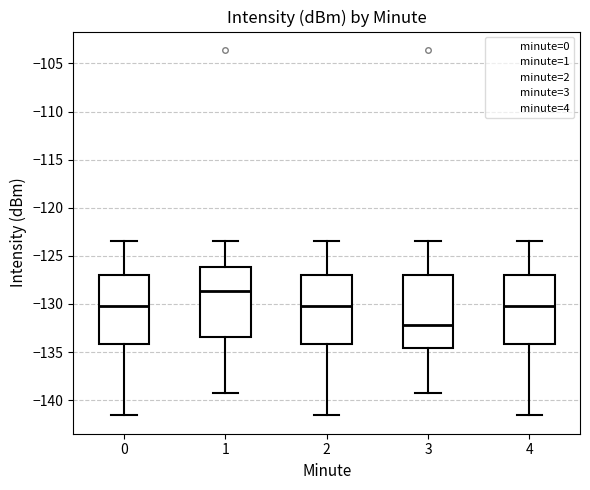

Where does the lower whisker of the box at x = 0 end on the y-axis? The values are not printed on the chart, so give them approximately, as read against the axis.

-141.5